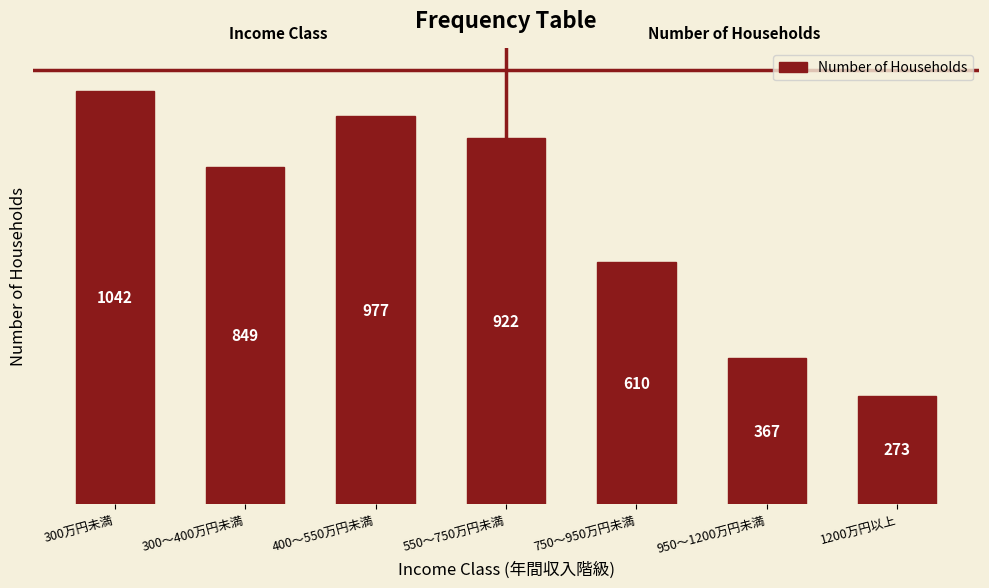

Reading right to left, transcribe all the data shown in this chart.

273	367	610	922	977	849	1042